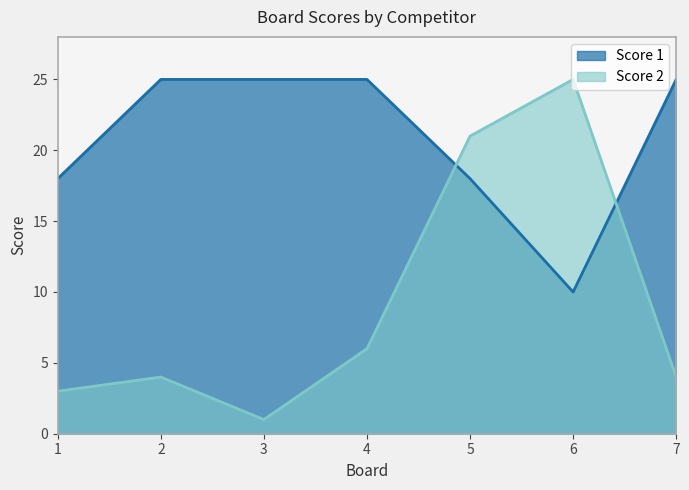

What is the total value across all series at 3?

26